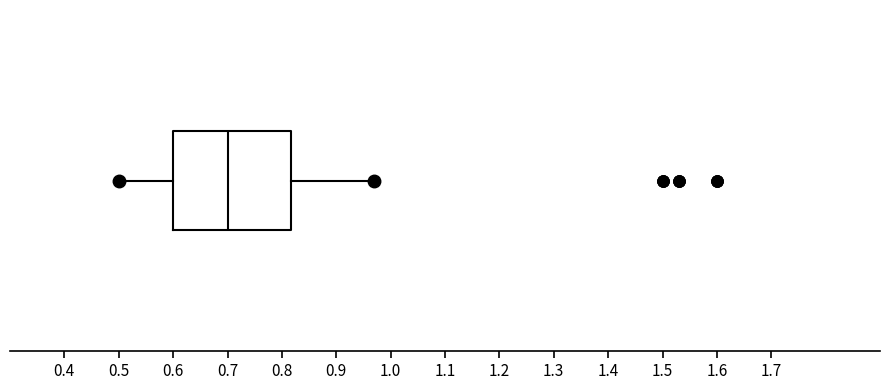

Transcribe this box plot: give where the median line is, the range the box spans, and where the two whiskers end, as read against the x-axis. The values are not printed on the chart, so give them approximately, as read against the axis.

median 0.70, box 0.60 to 0.82, whiskers 0.50 to 0.97